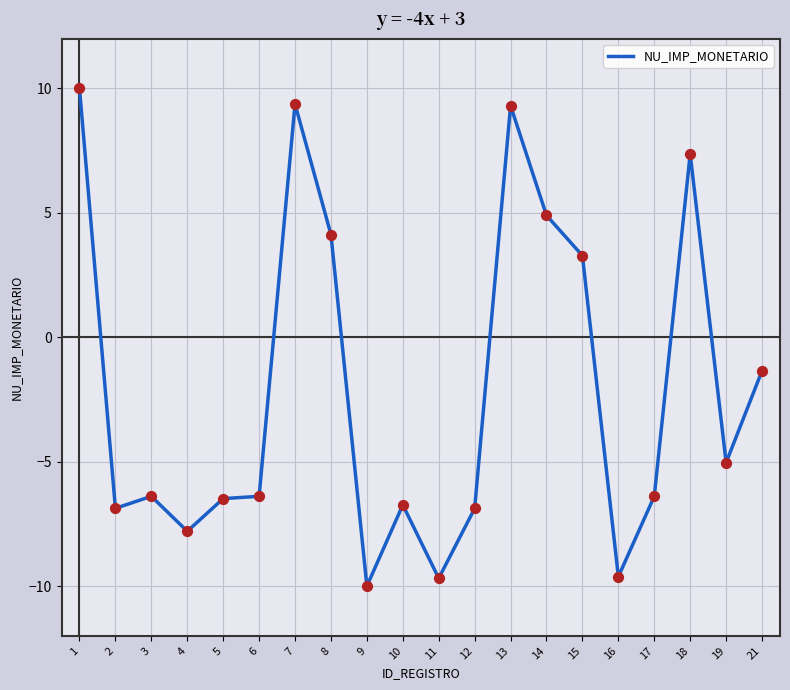

Between 2 and 17, which is larger?

17